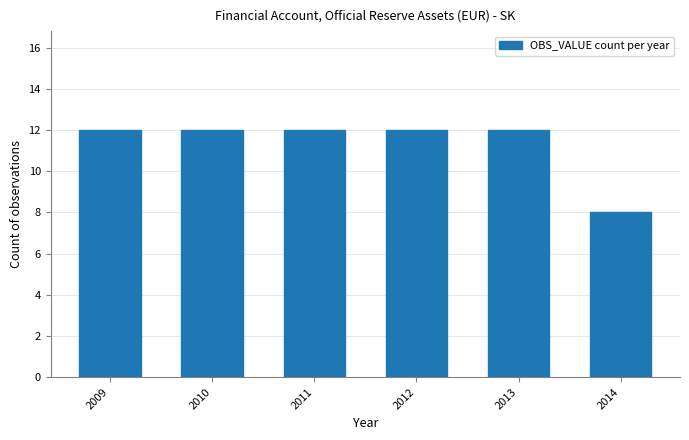

Reading left to right, list all the values displayed in this chart.

2009=12	2010=12	2011=12	2012=12	2013=12	2014=8